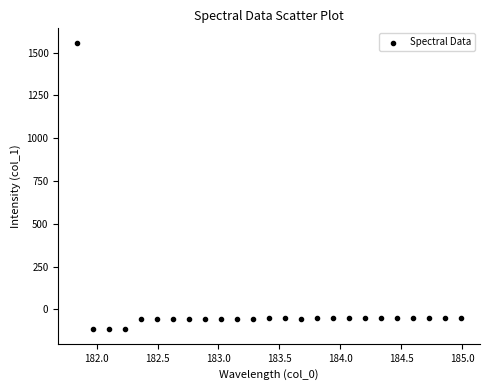

What is the range of X values (max minus min)?

3.1